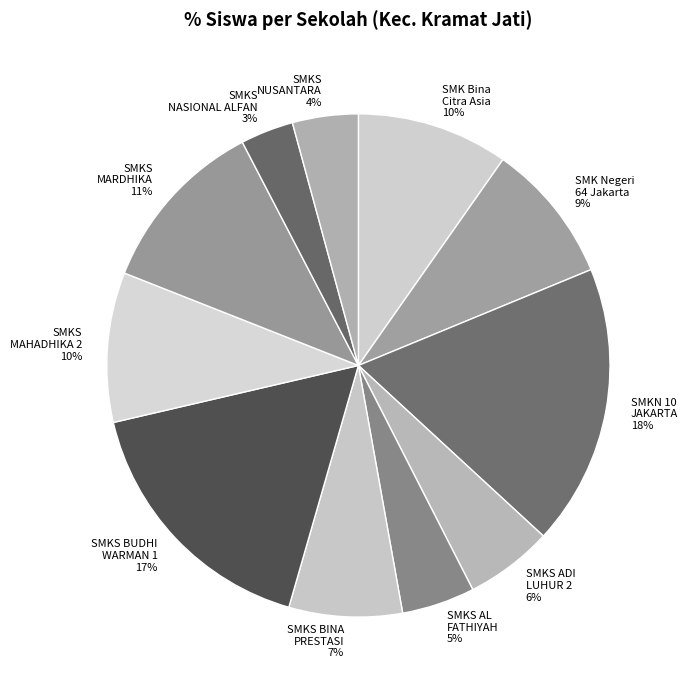

True or false: SMK Negeri 64 Jakarta accounts for 9% of the total.

True